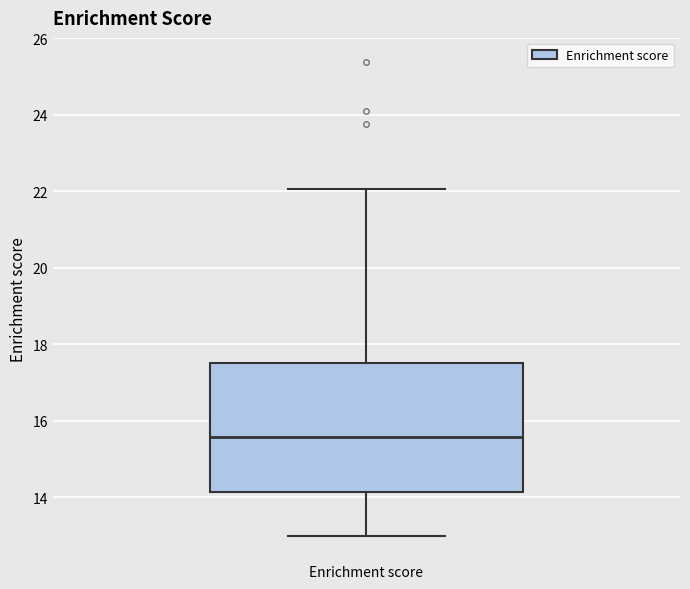

Where is the lower edge of the box for Enrichment score on the y-axis? The values are not printed on the chart, so give them approximately, as read against the axis.

14.2